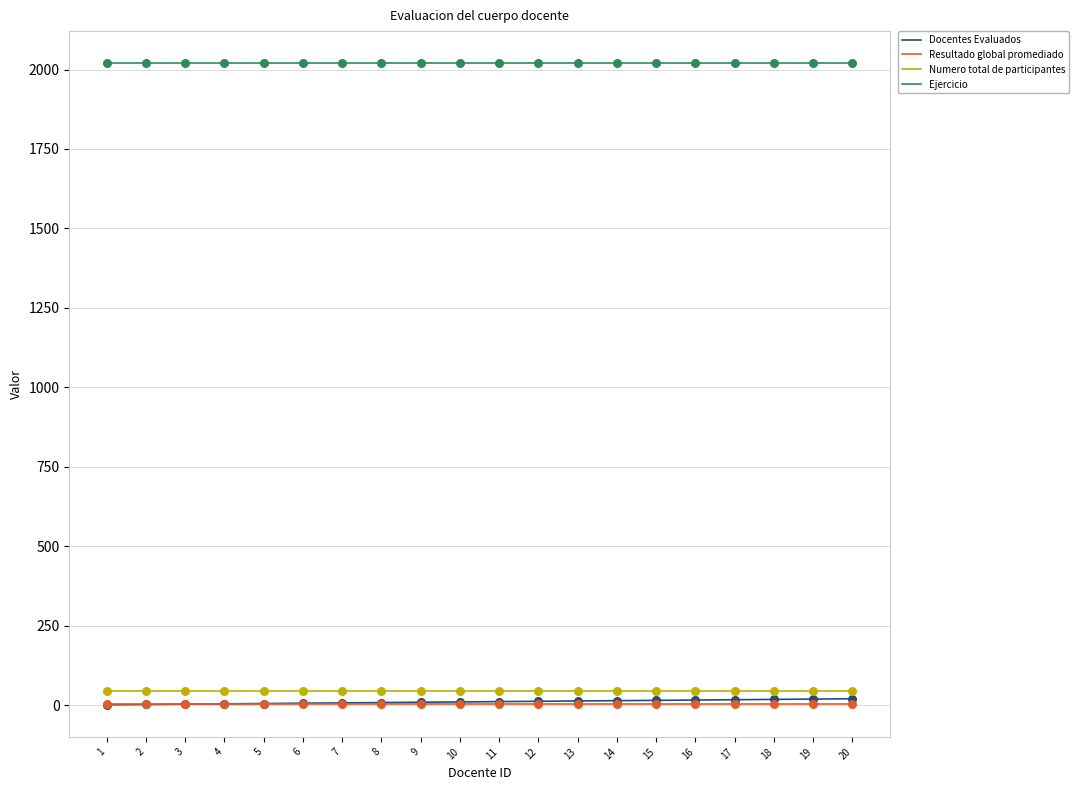

The value of Ejercicio at 11 is 3459.6. True or false?

False